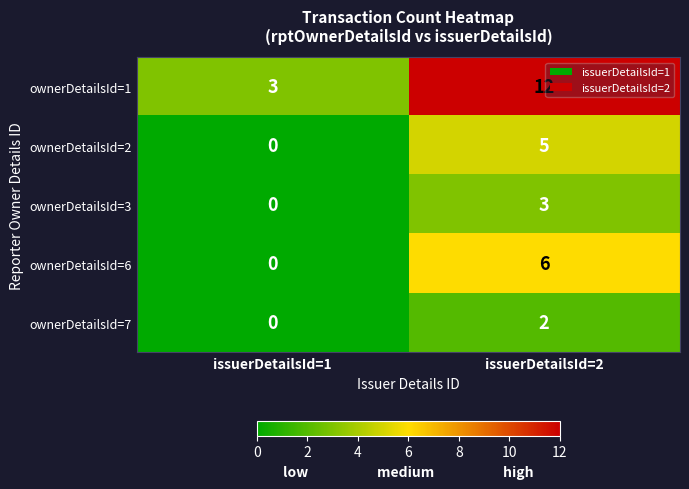

Reading left to right, extract all data points from this chart.

ownerDetailsId=1: issuerDetailsId=1=3	issuerDetailsId=2=12
ownerDetailsId=2: issuerDetailsId=1=0	issuerDetailsId=2=5
ownerDetailsId=3: issuerDetailsId=1=0	issuerDetailsId=2=3
ownerDetailsId=6: issuerDetailsId=1=0	issuerDetailsId=2=6
ownerDetailsId=7: issuerDetailsId=1=0	issuerDetailsId=2=2